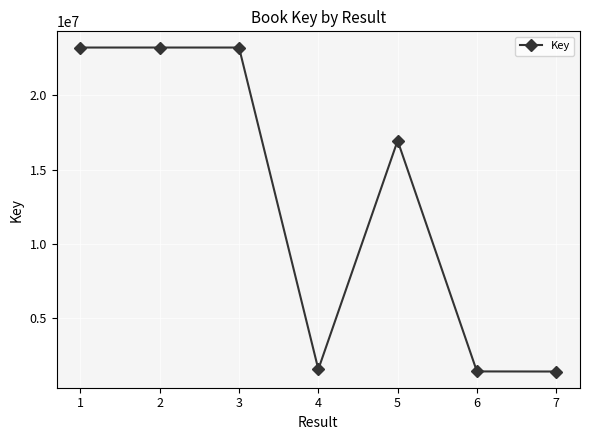

How many interior local peaks (higher than both neighbors) does the data have?

2